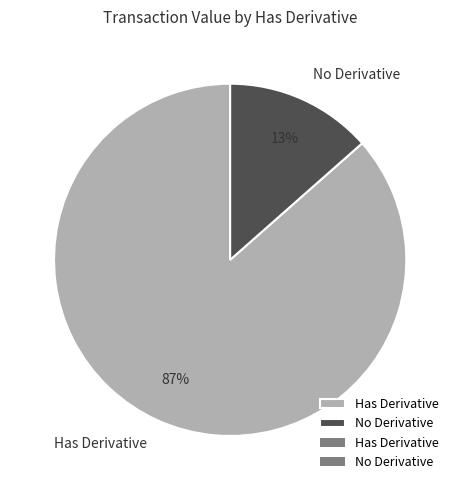

Rank the categories by value from highest to lowest.

Has Derivative, No Derivative